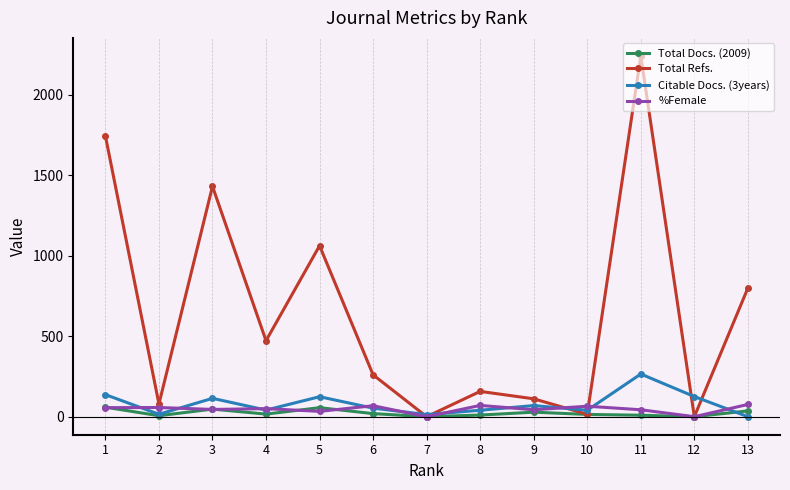

The Total Docs. (2009) series shows 36 at 13. True or false?

True